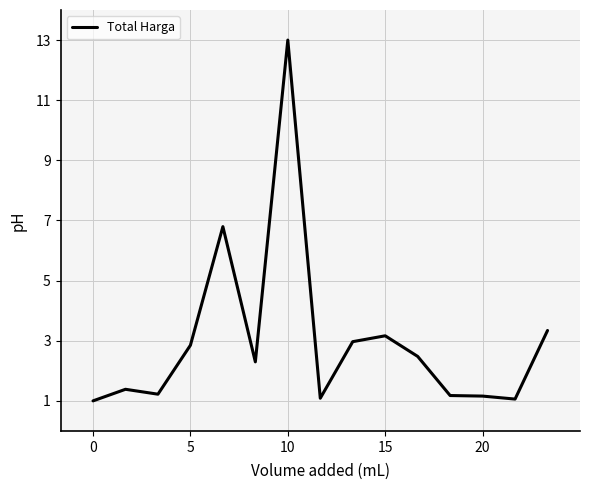

Is this an area chart (filled region under the line)?

No